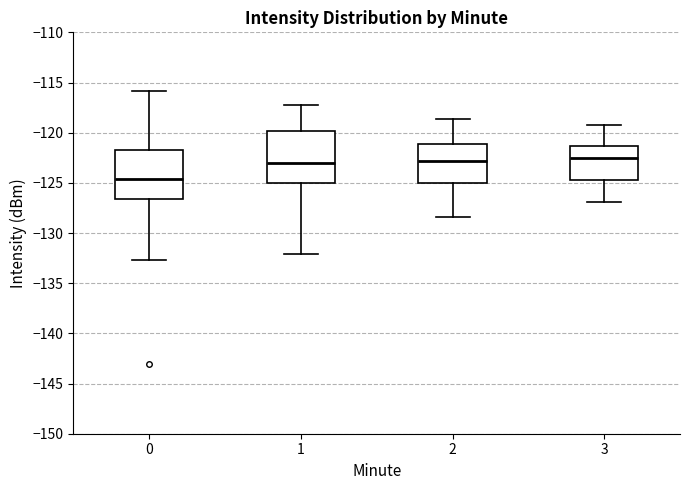

Reading left to right, transcribe this box plot: for each box, give where its median line is, the range the box spans, and where its two whiskers end, as read against the y-axis. The values are not printed on the chart, so give them approximately, as read against the axis.

0: median -124.5, box -126.5 to -122.0, whiskers -132.5 to -116.0
1: median -123.0, box -125.0 to -120.0, whiskers -132.0 to -117.0
2: median -123.0, box -125.0 to -121.0, whiskers -128.5 to -118.5
3: median -122.5, box -124.5 to -121.5, whiskers -127.0 to -119.0